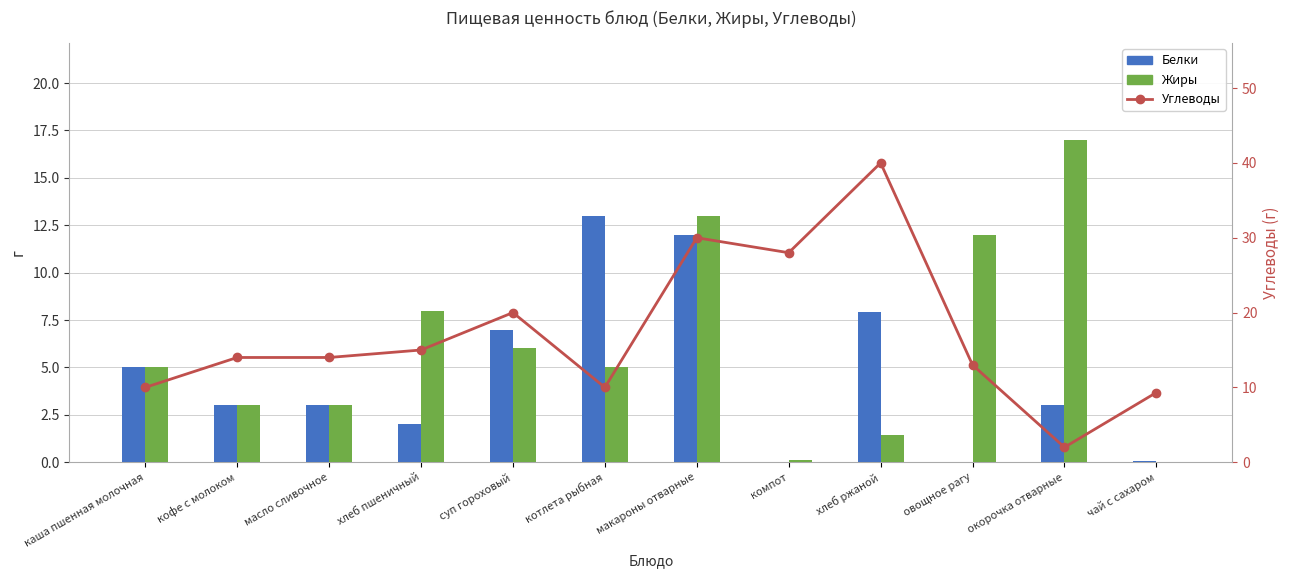

At how many categories does at least one series exceed 20?

3